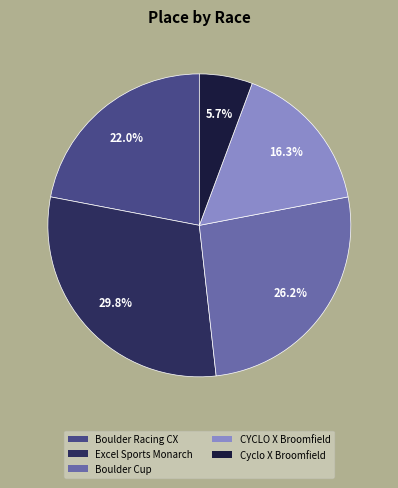

Is there any slice that represents more than half of the pie?

No